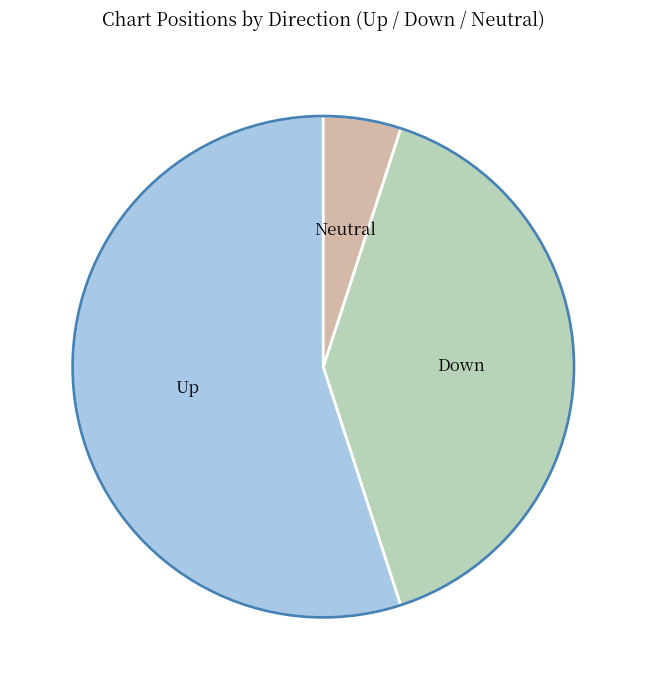

True or false: Down accounts for 40% of the total.

True